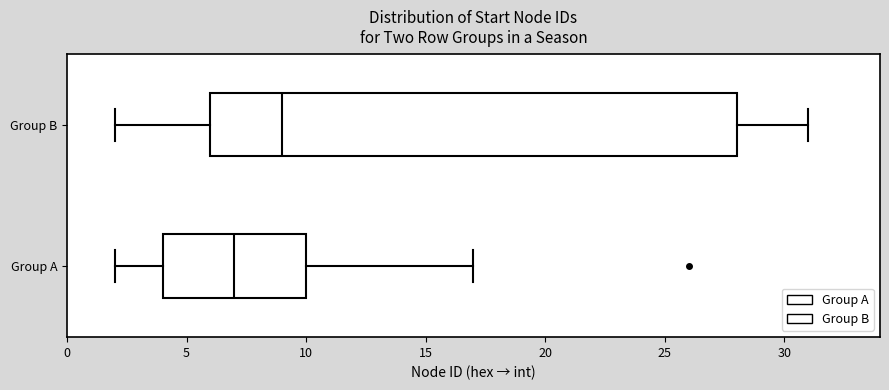

Where does the right whisker of the box for Group A end on the x-axis? The values are not printed on the chart, so give them approximately, as read against the axis.

17